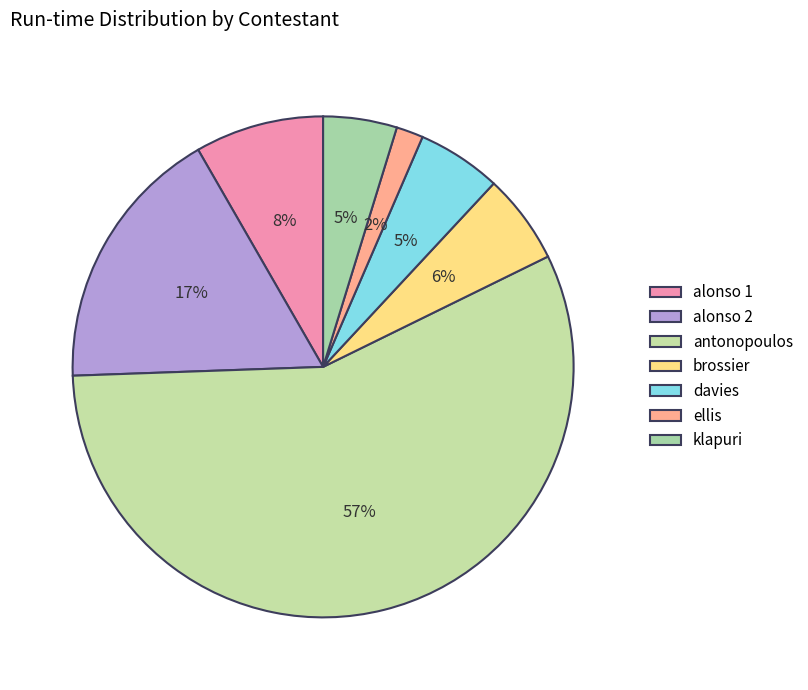

What is the smallest slice in the pie chart?

ellis